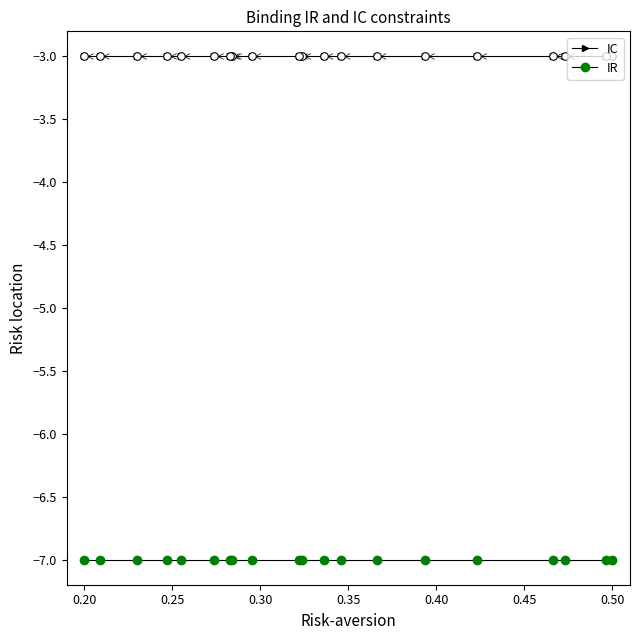

Which series has the widest spread of Y values?

IC